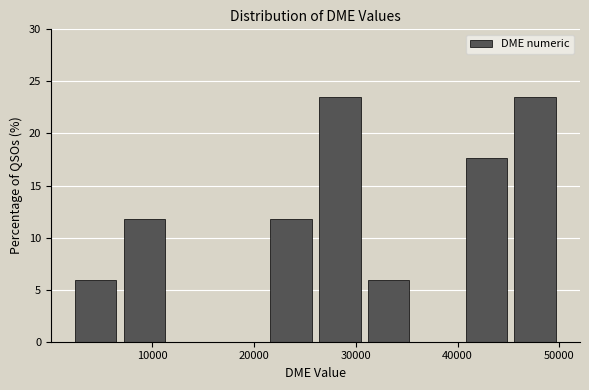

Reading left to right, list every bar in this chart as the range it spans on the x-axis followed by its height. Neither the bar edges nor the heights are printed on the chart, so give them approximately, as read against the axes.

2000 to 7000: 6.0
7000 to 12000: 12.0
12000 to 16000: 0
16000 to 21000: 0
21000 to 26000: 12.0
26000 to 31000: 23.5
31000 to 36000: 6.0
36000 to 40000: 0
40000 to 45000: 17.5
45000 to 50000: 23.5